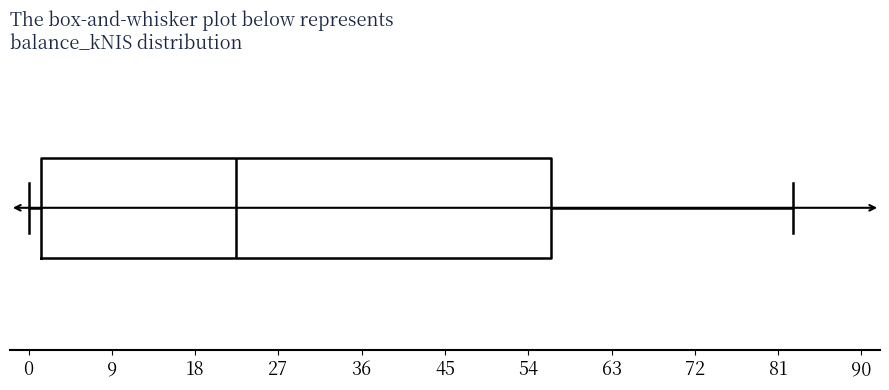

Transcribe this box plot: give where the median line is, the range the box spans, and where the two whiskers end, as read against the x-axis. The values are not printed on the chart, so give them approximately, as read against the axis.

median 22, box 1 to 56, whiskers 0 to 83